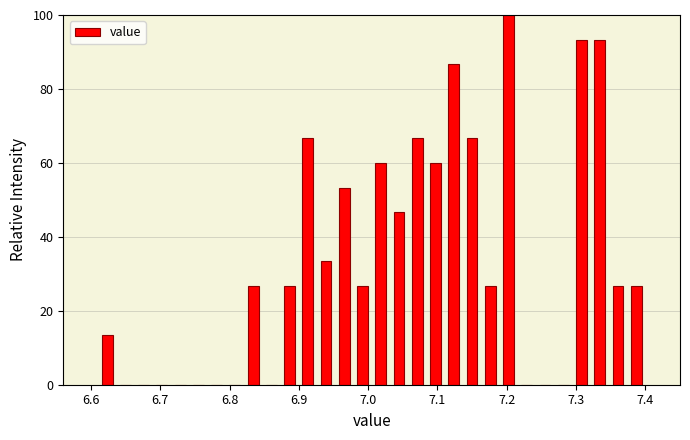

Around what value on the x-axis is the tallest bar? Give the approximate position of its centre, as read against the axis.

7.20